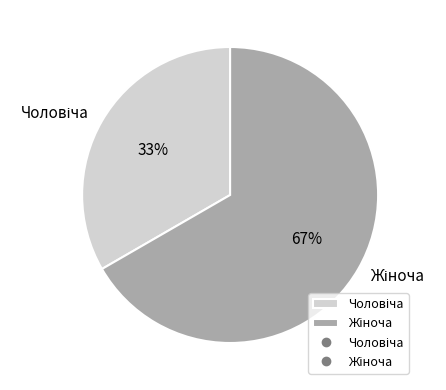

Is there a majority slice in this chart?

Yes